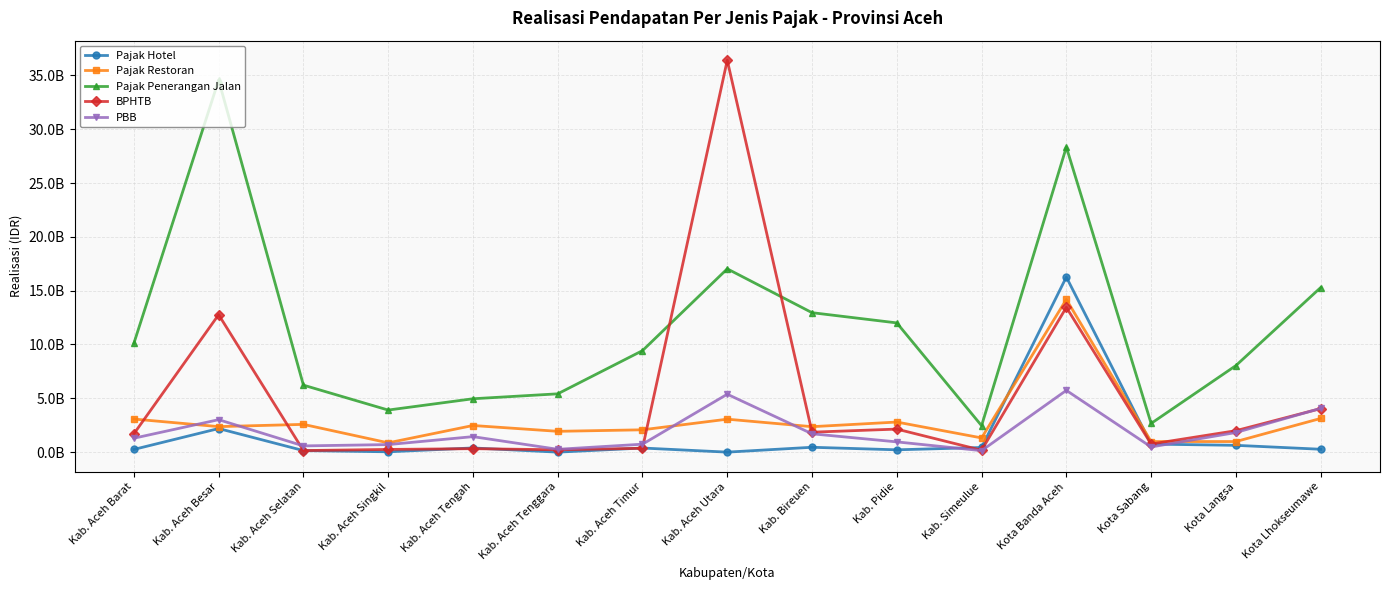

At which label does PBB first exceed 1293039971?

Kab. Aceh Besar